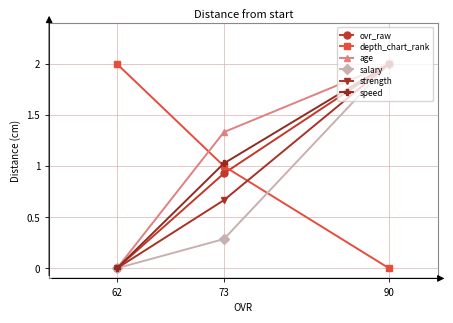

Is it true that salary equals 1.3 at 62?

False